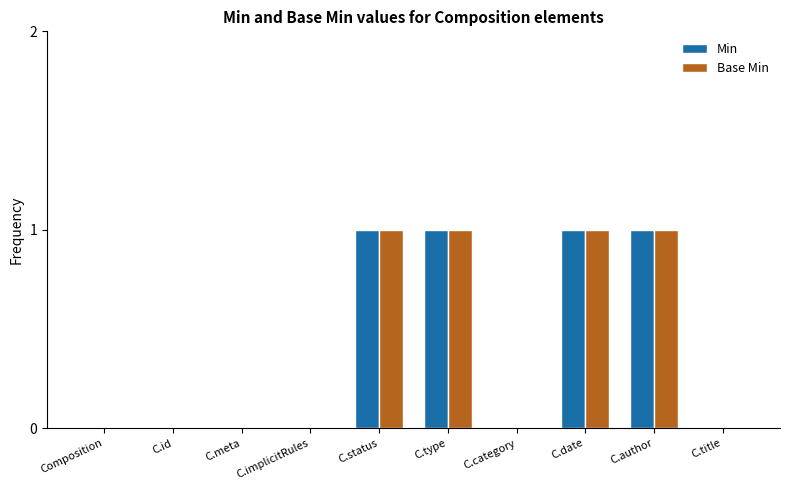

The value of Base Min at Composition is 0. True or false?

True